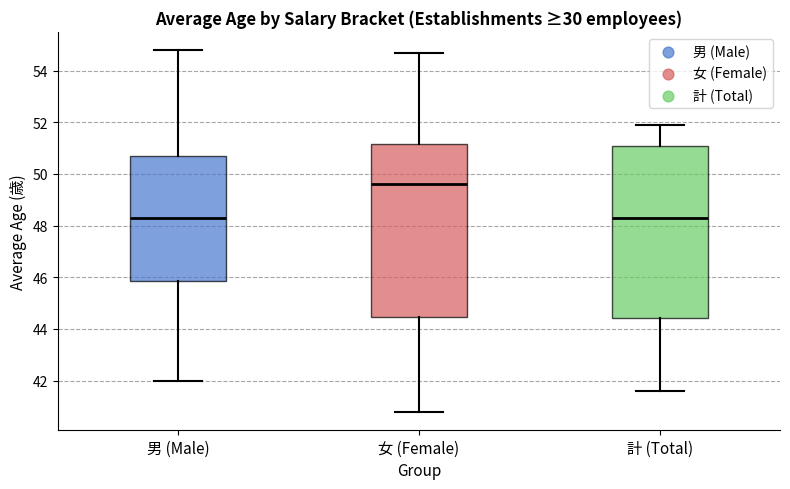

Reading left to right, transcribe this box plot: for each box, give where its median line is, the range the box spans, and where its two whiskers end, as read against the y-axis. The values are not printed on the chart, so give them approximately, as read against the axis.

男 (Male): median 48.4, box 45.8 to 50.8, whiskers 42.0 to 54.8
女 (Female): median 49.6, box 44.4 to 51.2, whiskers 40.8 to 54.8
計 (Total): median 48.4, box 44.4 to 51.0, whiskers 41.6 to 52.0